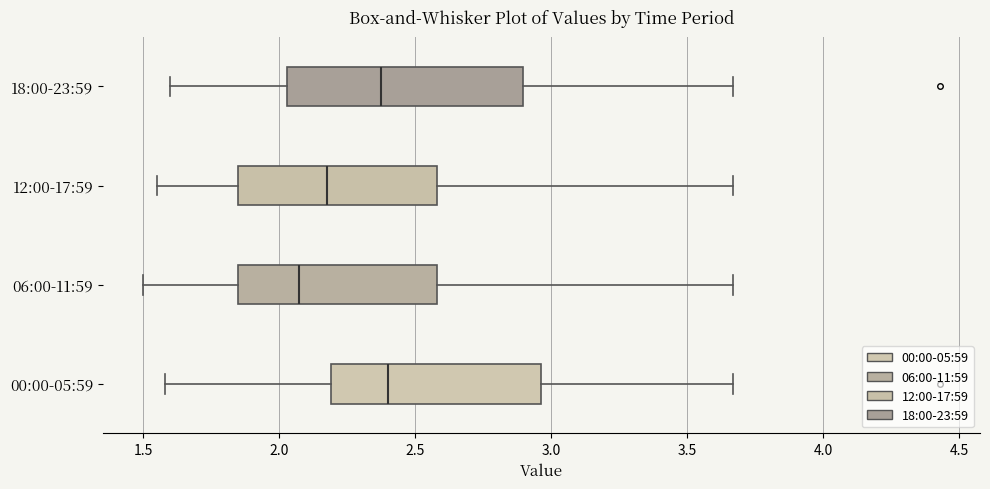

Reading bottom to top, transcribe this box plot: for each box, give where its median line is, the range the box spans, and where its two whiskers end, as read against the x-axis. The values are not printed on the chart, so give them approximately, as read against the axis.

00:00-05:59: median 2.40, box 2.20 to 2.95, whiskers 1.60 to 3.65
06:00-11:59: median 2.10, box 1.85 to 2.60, whiskers 1.50 to 3.65
12:00-17:59: median 2.20, box 1.85 to 2.60, whiskers 1.55 to 3.65
18:00-23:59: median 2.40, box 2.05 to 2.90, whiskers 1.60 to 3.65